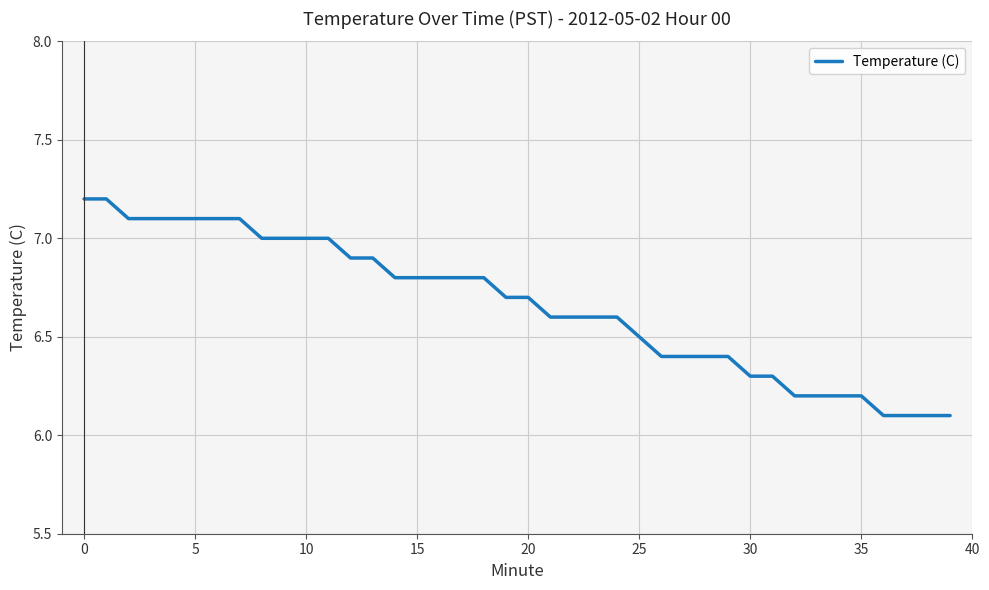

What is the smallest value displayed?

6.1